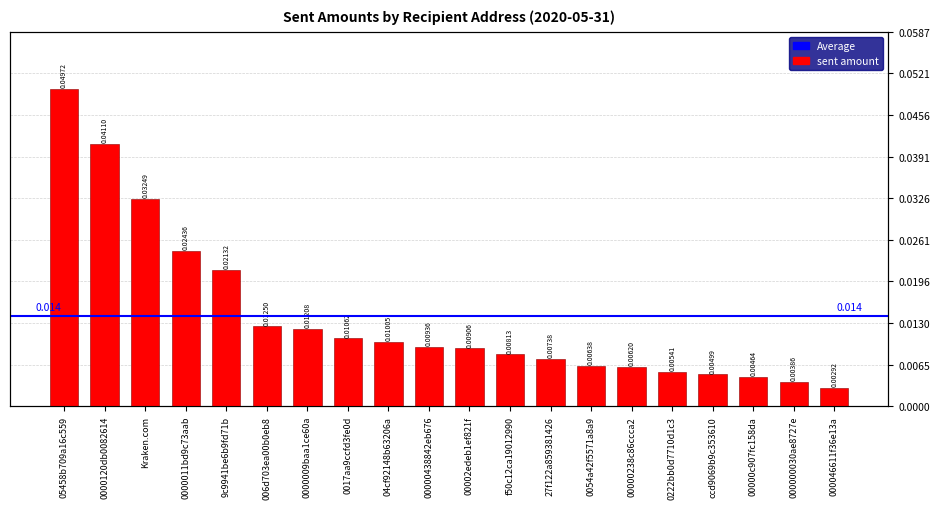

The value at 04cf92148b63206a is 0.0. True or false?

True